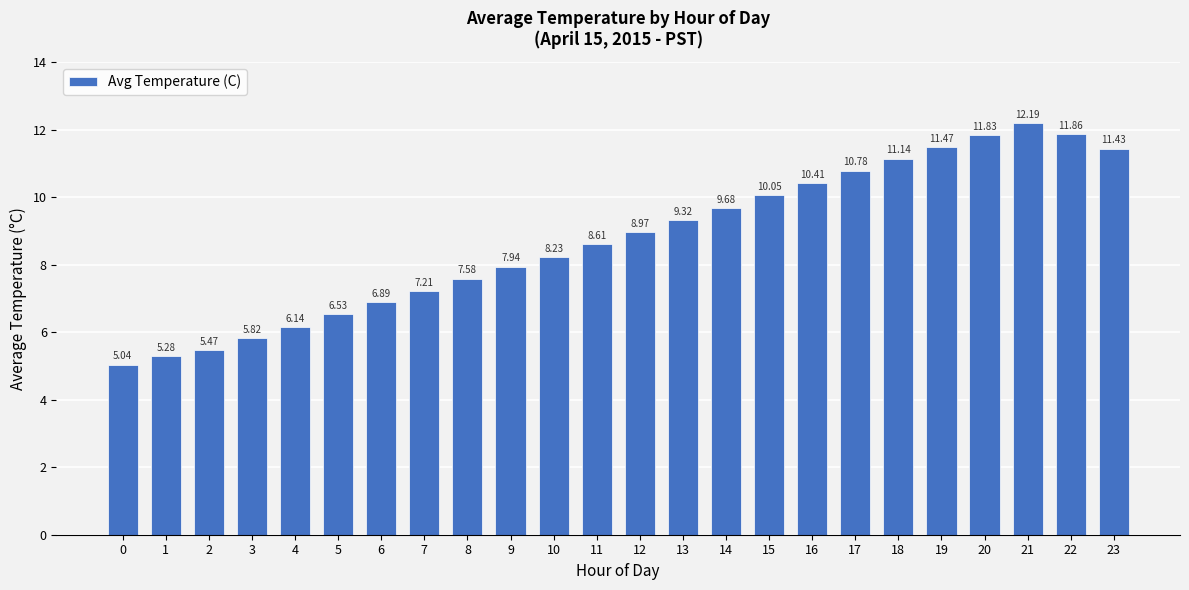

What is the value of the 20th bar from the left?

11.5